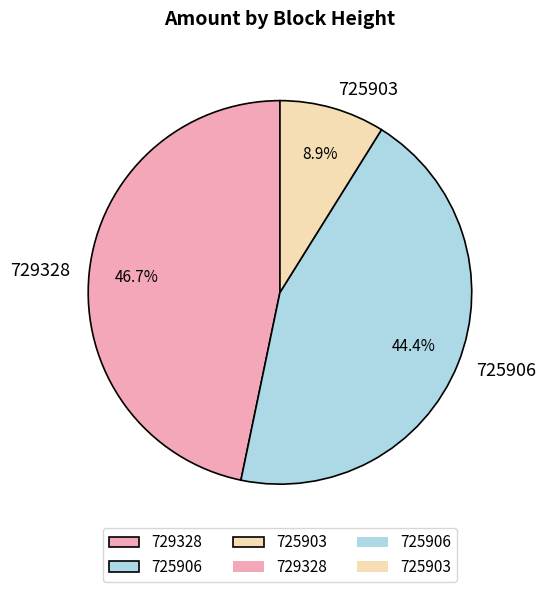

Rank the categories by value from highest to lowest.

729328, 725906, 725903